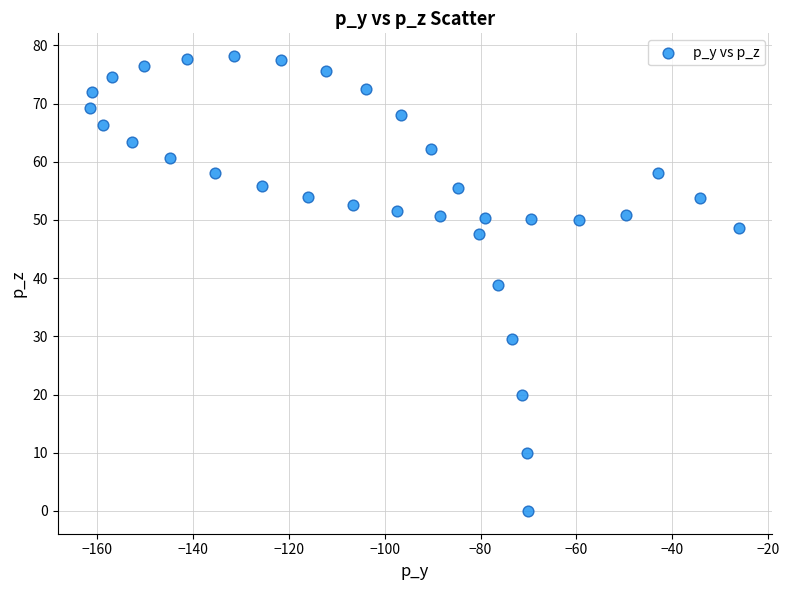

What is the range of X values (max minus min)?

135.6